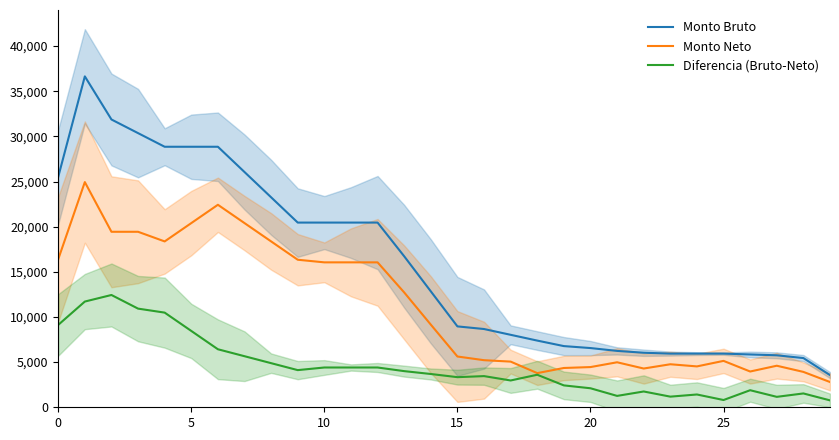

Does the chart have visible grid lines?

No